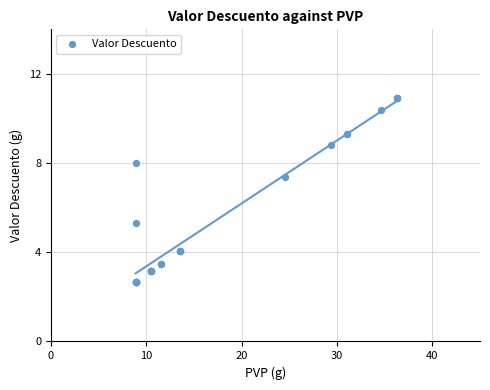

What Y value in the scatter plot is closest to 6?

5.3